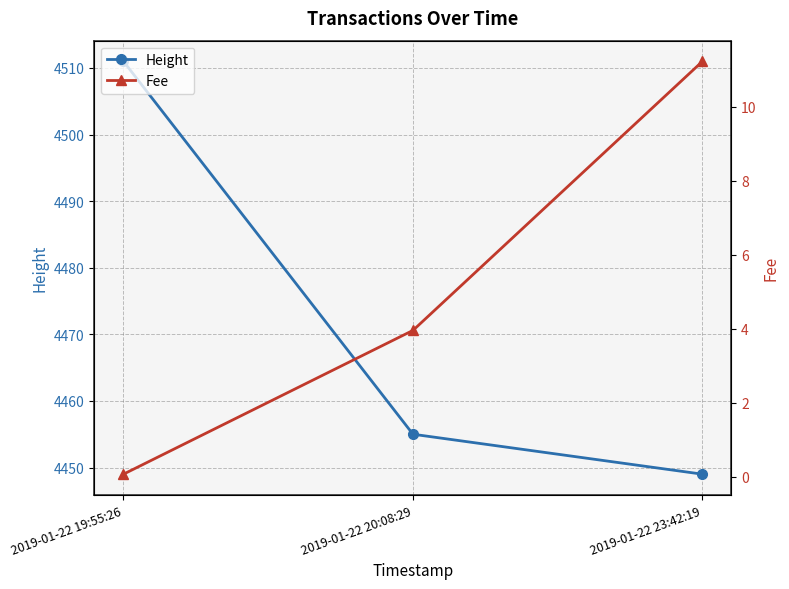

What is the total value across all series at 2019-01-22 19:55:26?

4511.1